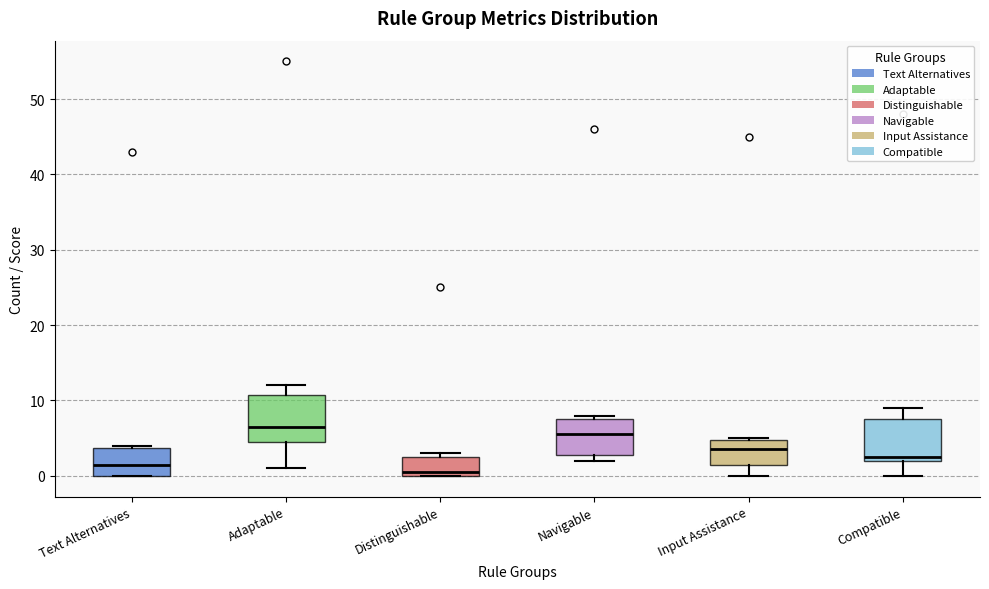

Reading left to right, transcribe this box plot: for each box, give where its median line is, the range the box spans, and where its two whiskers end, as read against the y-axis. The values are not printed on the chart, so give them approximately, as read against the axis.

Text Alternatives: median 2, box 0 to 4, whiskers 0 to 4
Adaptable: median 7, box 5 to 11, whiskers 1 to 12
Distinguishable: median 1, box 0 to 3, whiskers 0 to 3 (just above the box's upper edge)
Navigable: median 6, box 3 to 8, whiskers 2 to 8 (just above the box's upper edge)
Input Assistance: median 4, box 2 to 5, whiskers 0 to 5
Compatible: median 3, box 2 to 8, whiskers 0 to 9